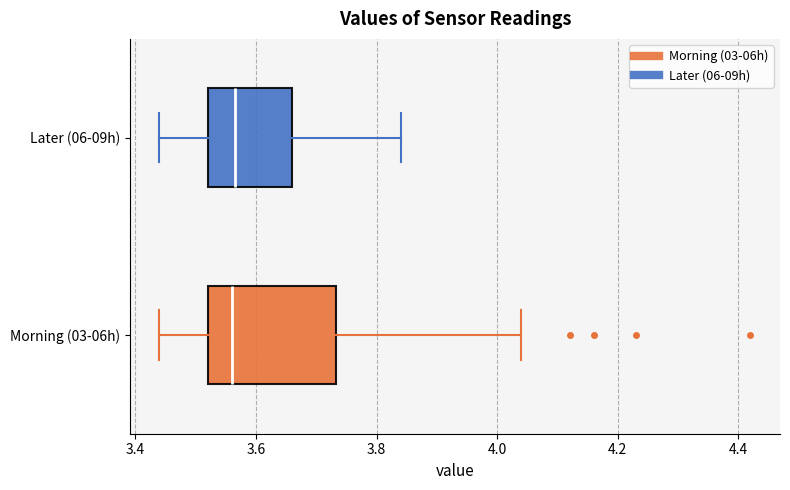

Reading bottom to top, transcribe this box plot: for each box, give where its median line is, the range the box spans, and where its two whiskers end, as read against the x-axis. The values are not printed on the chart, so give them approximately, as read against the axis.

Morning (03-06h): median 3.56, box 3.52 to 3.74, whiskers 3.44 to 4.04
Later (06-09h): median 3.56, box 3.52 to 3.66, whiskers 3.44 to 3.84